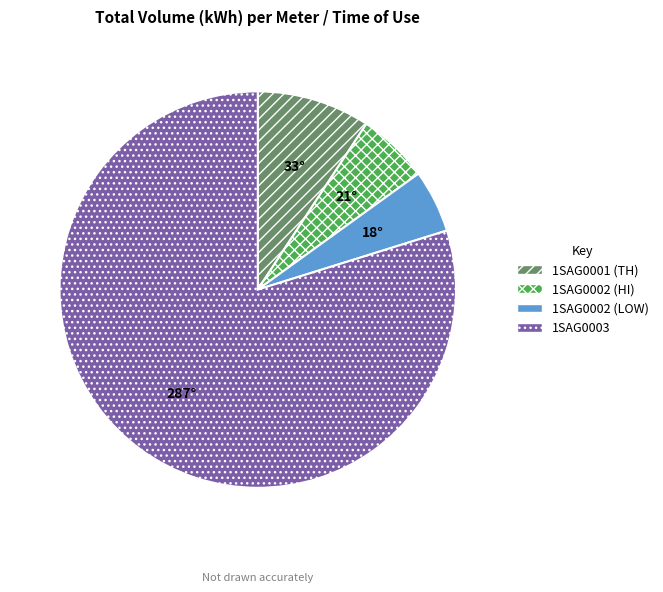

Rank the categories by value from lowest to highest.

1SAG0002 (LOW), 1SAG0002 (HI), 1SAG0001 (TH), 1SAG0003